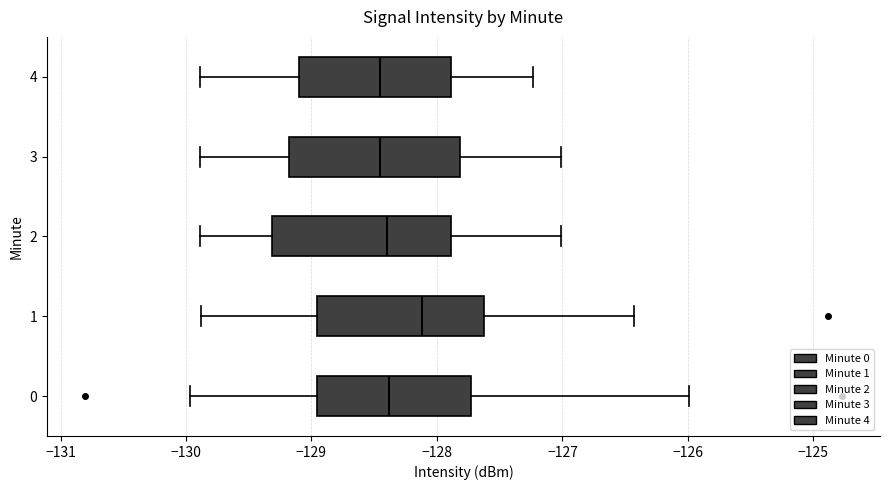

Reading bottom to top, read every box against the x-axis: the position of its median line, the range the box covers, and the ends of its whiskers. The values are not printed on the chart, so give them approximately, as read against the axis.

0: median -128.4, box -129.0 to -127.7, whiskers -130.0 to -126.0
1: median -128.1, box -129.0 to -127.6, whiskers -129.9 to -126.4
2: median -128.4, box -129.3 to -127.9, whiskers -129.9 to -127.0
3: median -128.5, box -129.2 to -127.8, whiskers -129.9 to -127.0
4: median -128.5, box -129.1 to -127.9, whiskers -129.9 to -127.2